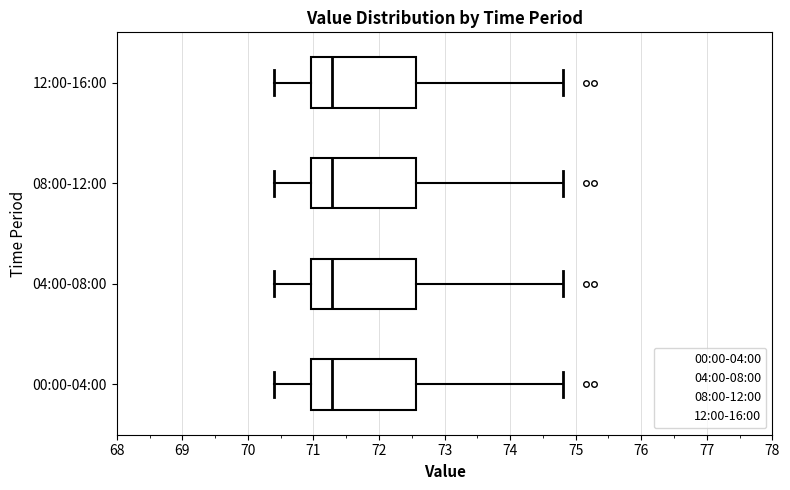

Reading bottom to top, transcribe this box plot: for each box, give where its median line is, the range the box spans, and where its two whiskers end, as read against the x-axis. The values are not printed on the chart, so give them approximately, as read against the axis.

00:00-04:00: median 71.3, box 71.0 to 72.6, whiskers 70.4 to 74.8
04:00-08:00: median 71.3, box 71.0 to 72.6, whiskers 70.4 to 74.8
08:00-12:00: median 71.3, box 71.0 to 72.6, whiskers 70.4 to 74.8
12:00-16:00: median 71.3, box 71.0 to 72.6, whiskers 70.4 to 74.8